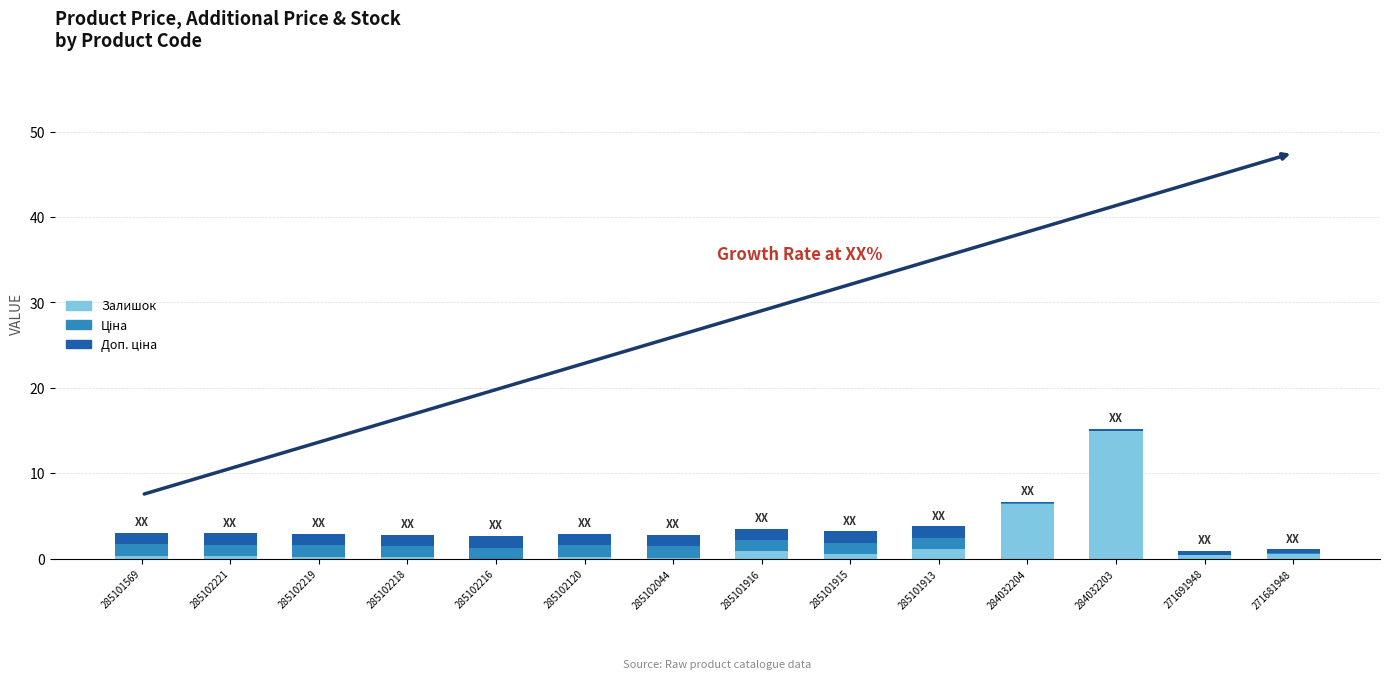

At which category is the sum across all series the highest?

284032203